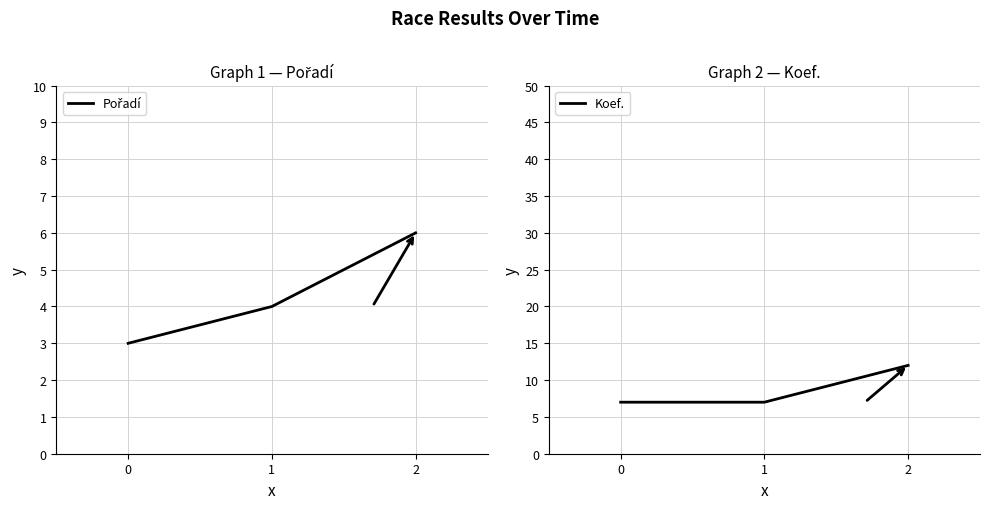

How many lines are shown in the chart?

2